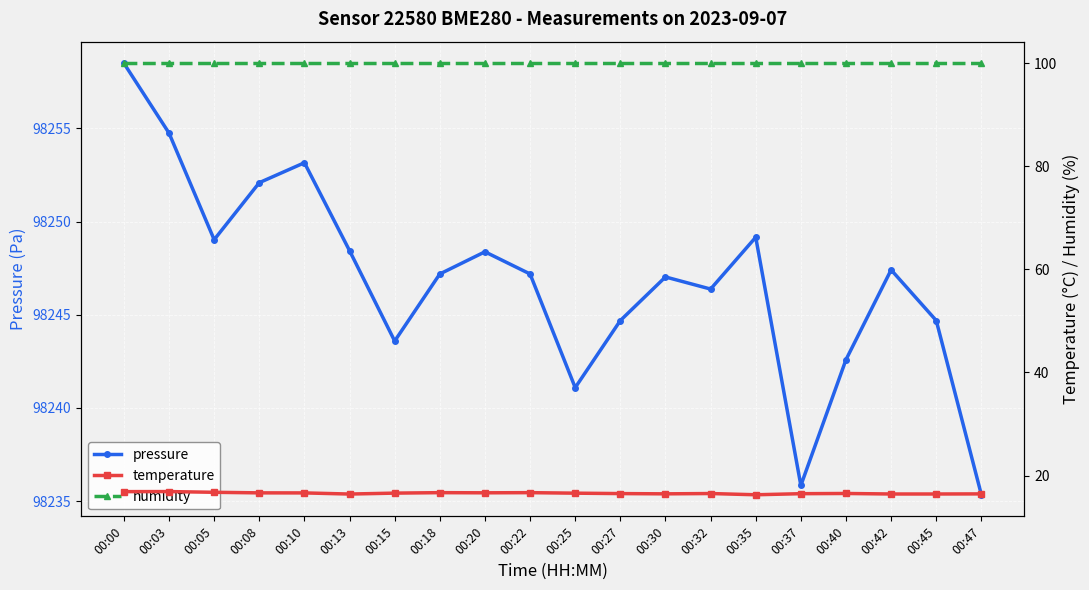

True or false: temperature and humidity cross at least once.

False